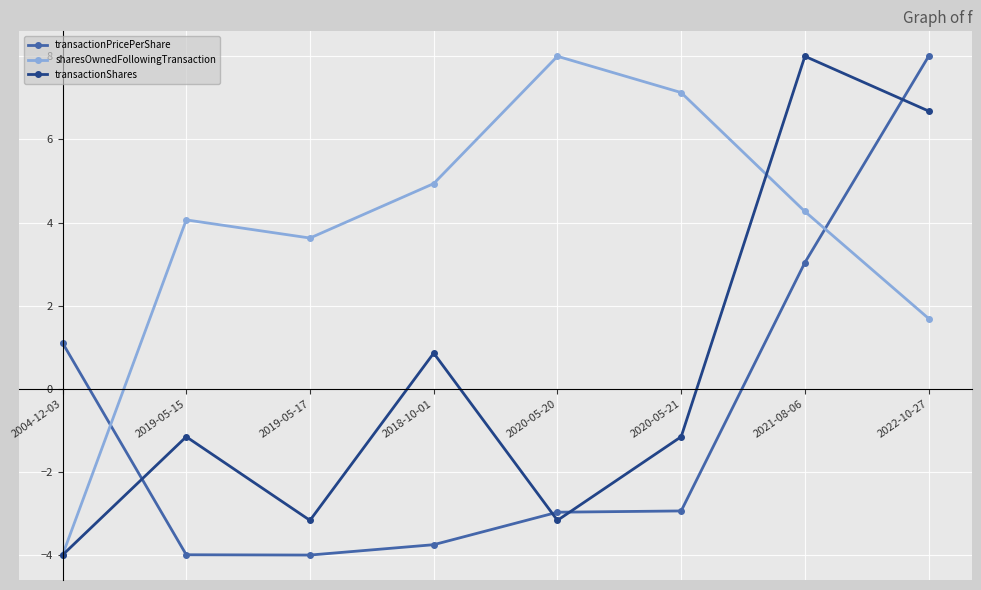

What is the average value of the sharesOwnedFollowingTransaction series?

3.7